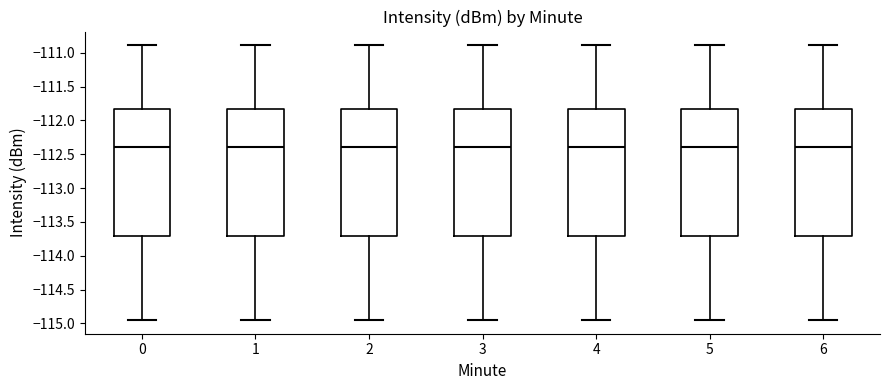

Reading left to right, read every box against the y-axis: the position of its median line, the range the box covers, and the ends of its whiskers. The values are not printed on the chart, so give them approximately, as read against the axis.

0: median -112.40, box -113.70 to -111.85, whiskers -114.95 to -110.90
1: median -112.40, box -113.70 to -111.85, whiskers -114.95 to -110.90
2: median -112.40, box -113.70 to -111.85, whiskers -114.95 to -110.90
3: median -112.40, box -113.70 to -111.85, whiskers -114.95 to -110.90
4: median -112.40, box -113.70 to -111.85, whiskers -114.95 to -110.90
5: median -112.40, box -113.70 to -111.85, whiskers -114.95 to -110.90
6: median -112.40, box -113.70 to -111.85, whiskers -114.95 to -110.90